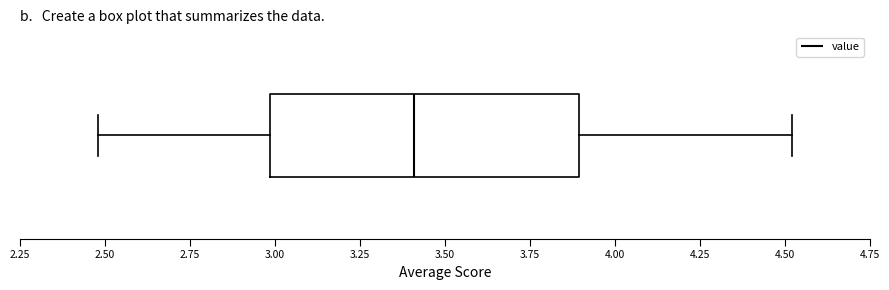

Read this box plot against the x-axis: the position of the median line, the range covered by the box, and the ends of both whiskers. The values are not printed on the chart, so give them approximately, as read against the axis.

median 3.4, box 3.0 to 3.9, whiskers 2.5 to 4.5